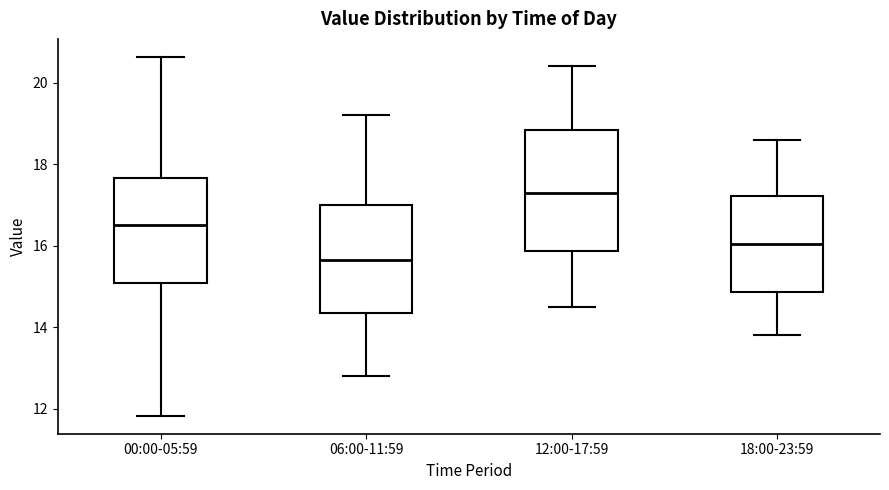

Reading left to right, transcribe this box plot: for each box, give where its median line is, the range the box spans, and where its two whiskers end, as read against the y-axis. The values are not printed on the chart, so give them approximately, as read against the axis.

00:00-05:59: median 16.6, box 15.0 to 17.6, whiskers 11.8 to 20.6
06:00-11:59: median 15.6, box 14.4 to 17.0, whiskers 12.8 to 19.2
12:00-17:59: median 17.4, box 15.8 to 18.8, whiskers 14.6 to 20.4
18:00-23:59: median 16.0, box 14.8 to 17.2, whiskers 13.8 to 18.6